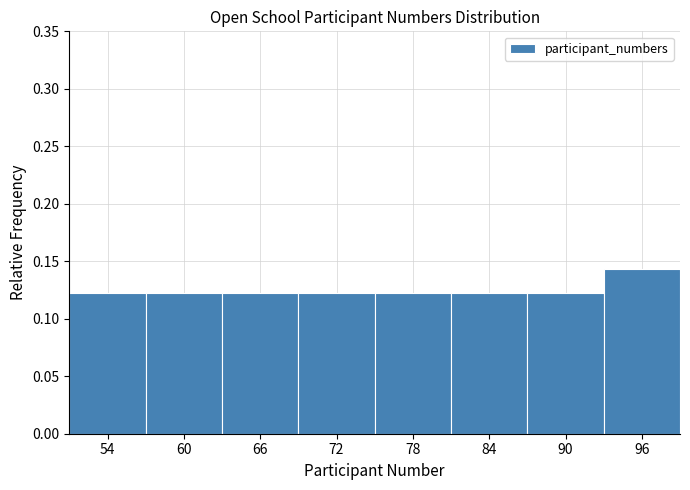

Reading left to right, list every bar in this chart as the range it spans on the x-axis followed by its height. The values are not printed on the chart, so give them approximately, as read against the axis.

51 to 57: 0.120
57 to 63: 0.120
63 to 69: 0.120
69 to 75: 0.120
75 to 81: 0.120
81 to 87: 0.120
87 to 93: 0.120
93 to 99: 0.145